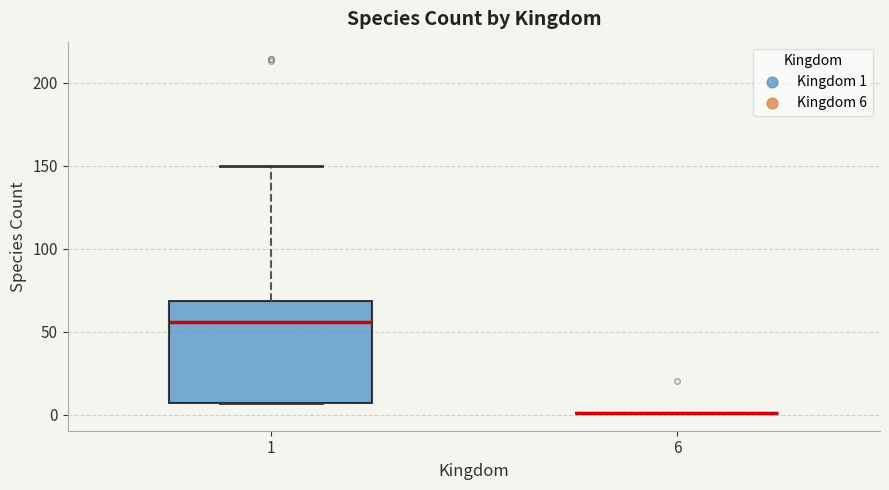

Reading left to right, read every box against the y-axis: the position of its median line, the range the box covers, and the ends of its whiskers. The values are not printed on the chart, so give them approximately, as read against the axis.

1: median 55, box 5 to 70, whiskers 5 to 150
6: box collapsed to a line at 0, whiskers 0 to 0